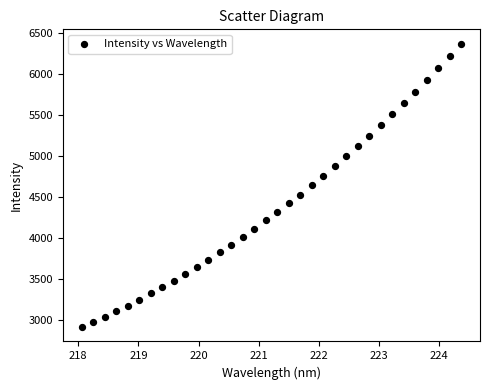

What is the range of Y values (max minus min)?

3465.5